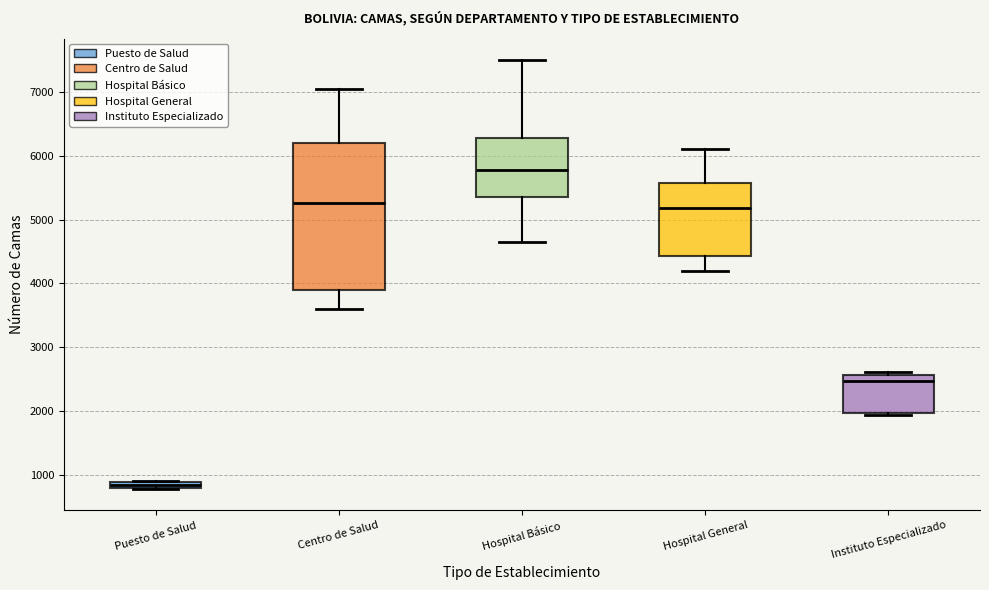

Comparing the boxes themselves (not the whiskers), which one is the tallest?

Centro de Salud